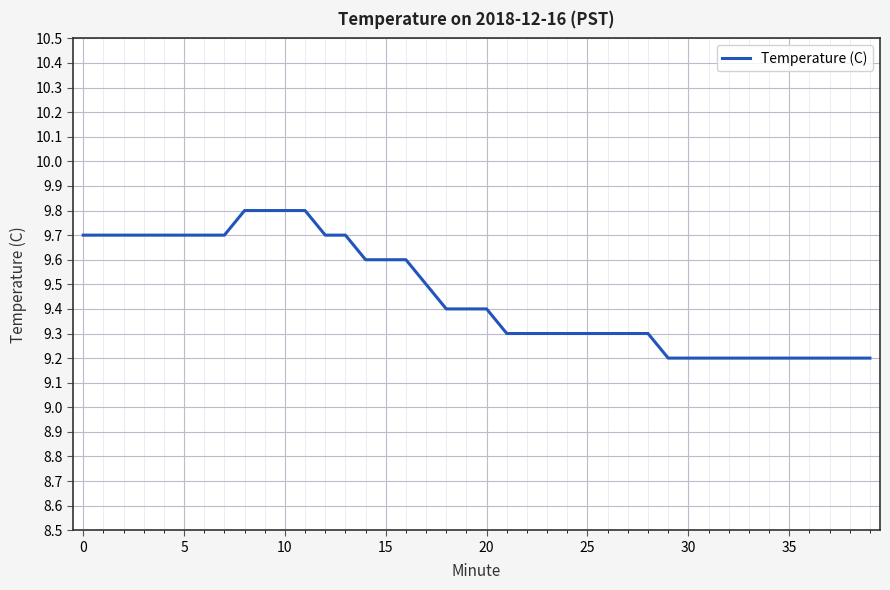

Reading right to left, extract all data points from this chart.

9.2	9.2	9.2	9.2	9.2	9.2	9.2	9.2	9.2	9.2	9.2	9.3	9.3	9.3	9.3	9.3	9.3	9.3	9.3	9.4	9.4	9.4	9.5	9.6	9.6	9.6	9.7	9.7	9.8	9.8	9.8	9.8	9.7	9.7	9.7	9.7	9.7	9.7	9.7	9.7